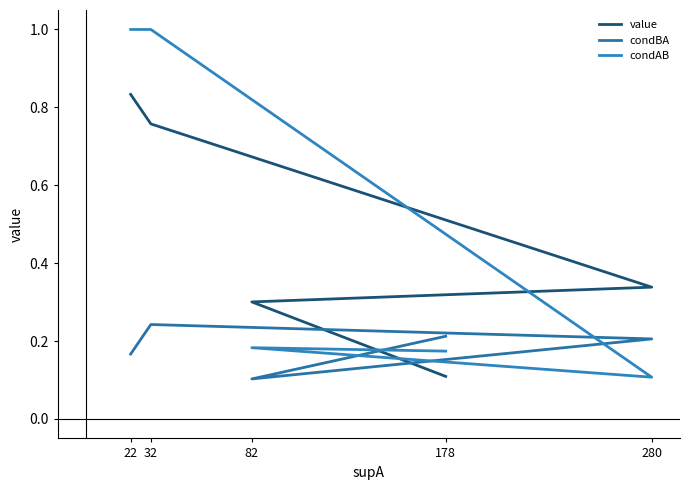

Reading left to right, what are all the values shown in this chart?

value: 0.8	0.8	0.3	0.3	0.1
condBA: 0.2	0.2	0.2	0.1	0.2
condAB: 1.0	1.0	0.1	0.2	0.2